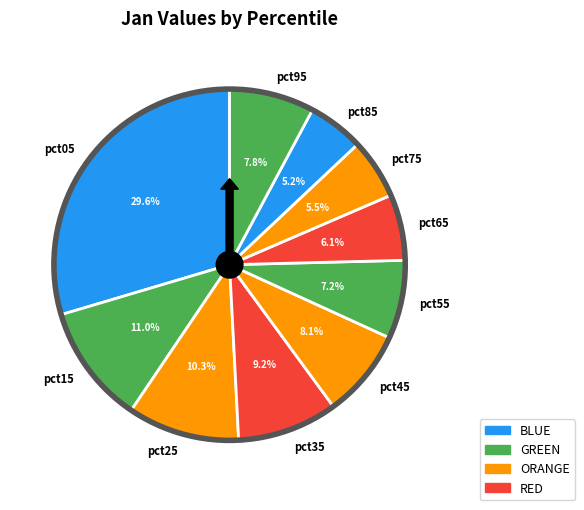

To the nearest percent, what portion does pct55 represent?

7%